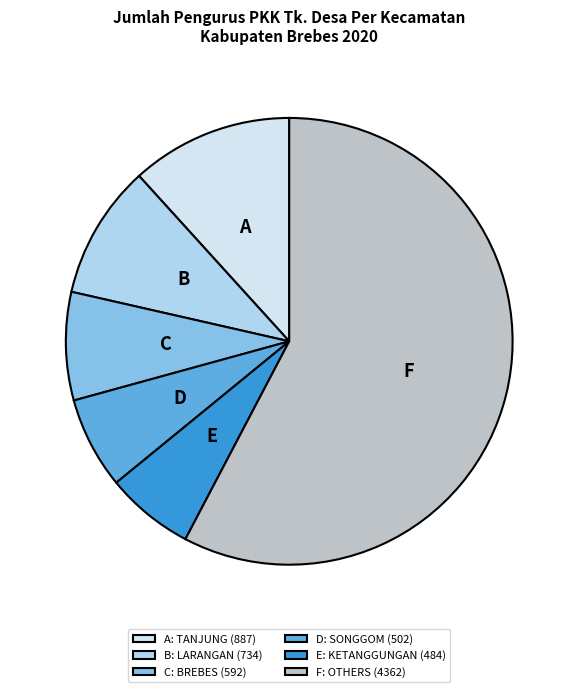

The A: TANJUNG (887) slice represents 18% of the pie. True or false?

False